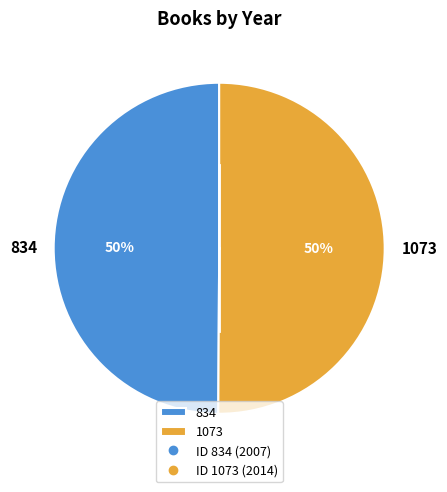

How many segments does this pie chart have?

2